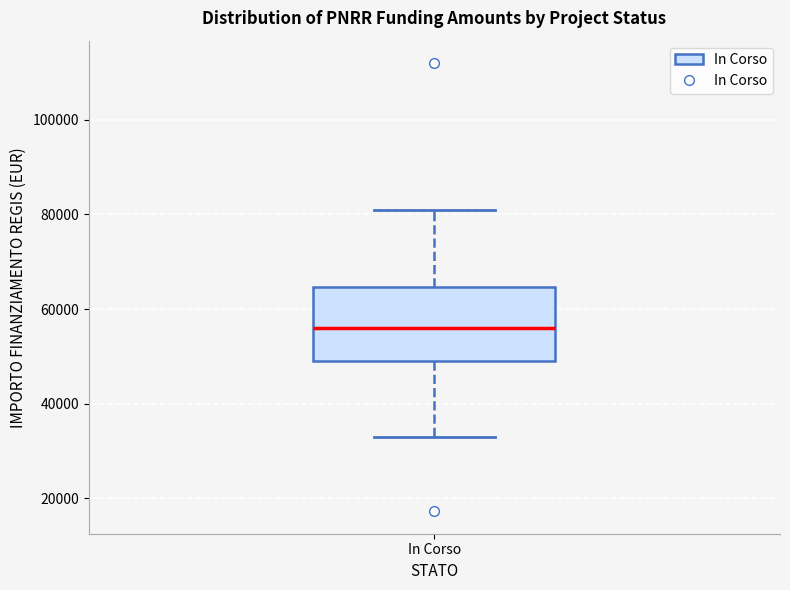

Transcribe this box plot: give where the median line is, the range the box spans, and where the two whiskers end, as read against the y-axis. The values are not printed on the chart, so give them approximately, as read against the axis.

median 56000, box 50000 to 64000, whiskers 32000 to 80000